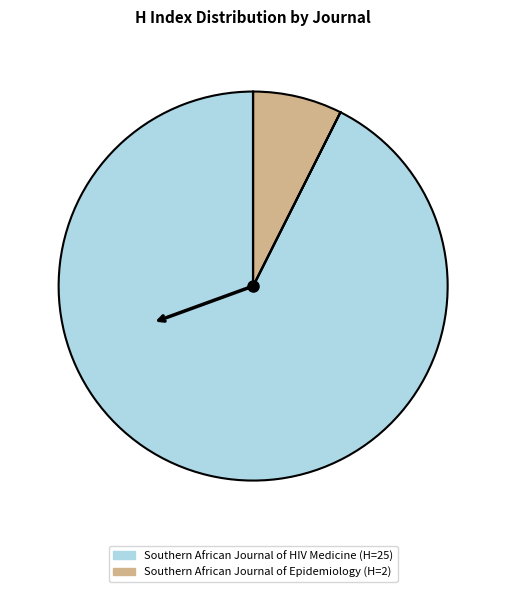

Does any single category account for the majority?

Yes